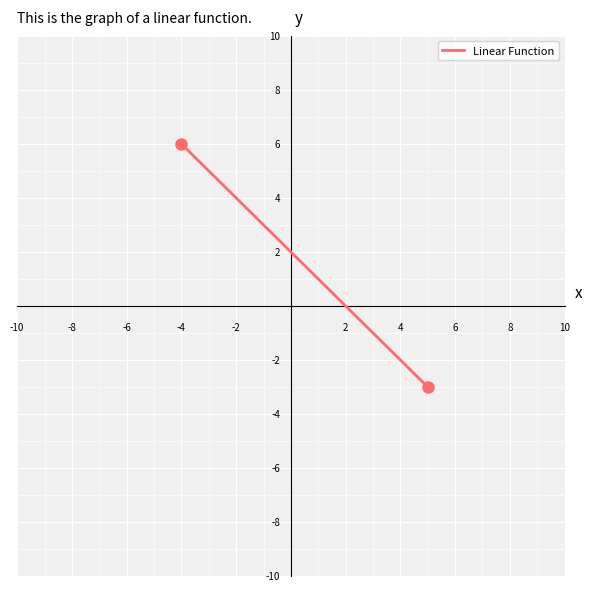

Reading left to right, extract all data points from this chart.

6	-3